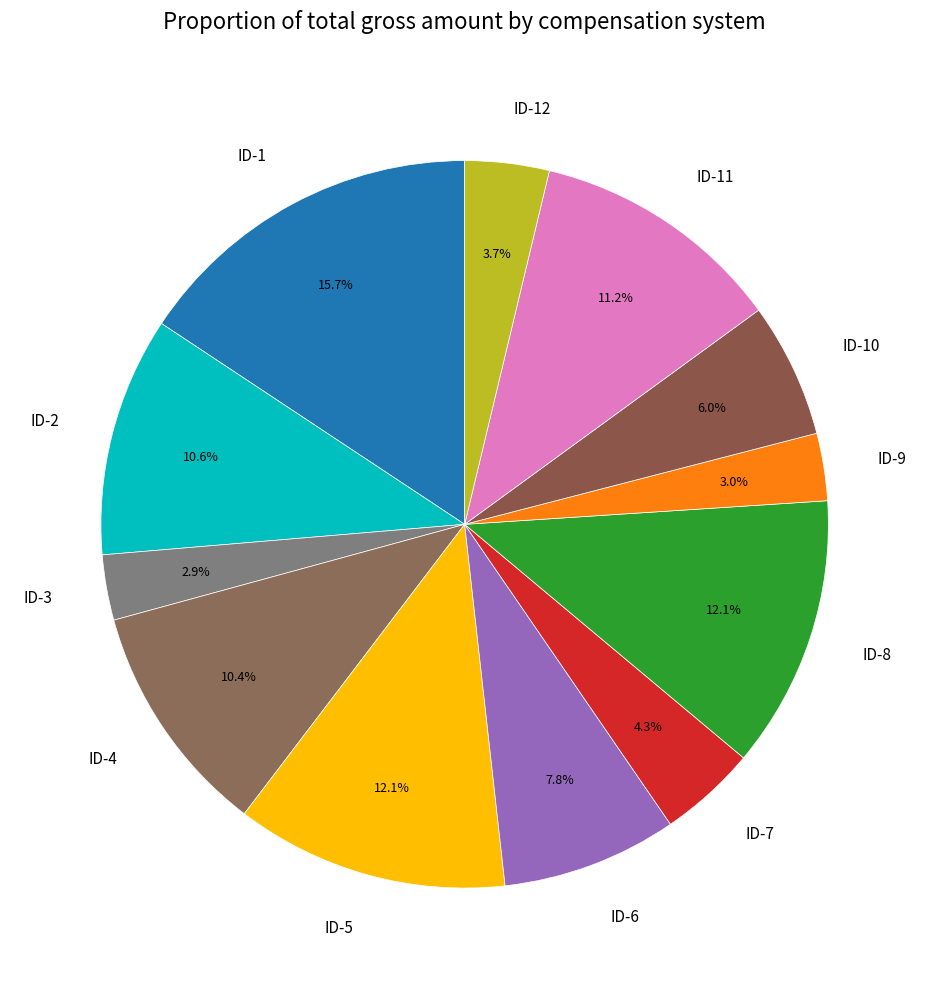

What percentage is NOT represented by ID-4?

89.6%